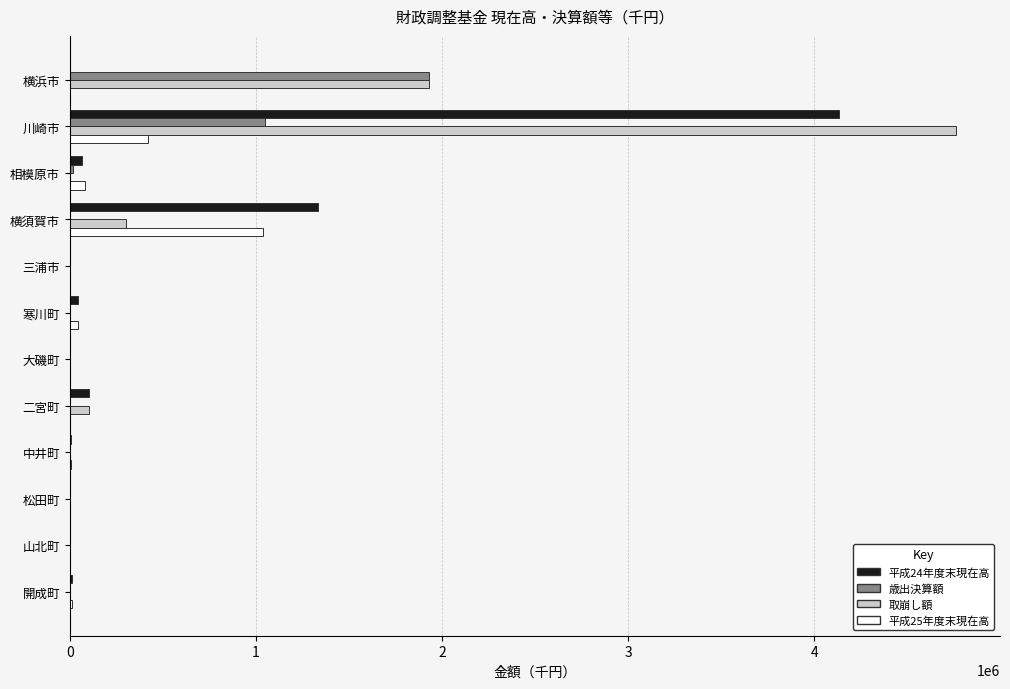

What is the average value of the 平成24年度末現在高 series?

475354